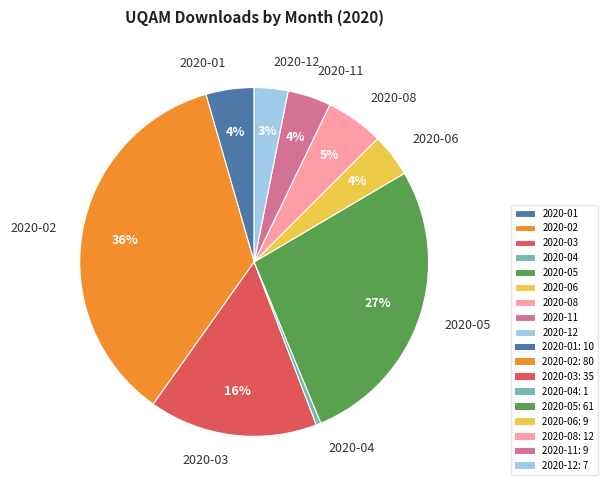

Does any single category account for the majority?

No